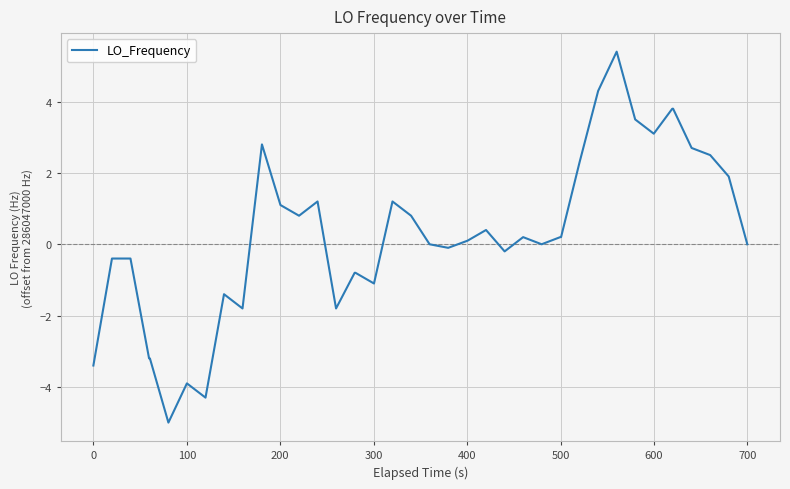

What is the greatest value displayed?

5.4